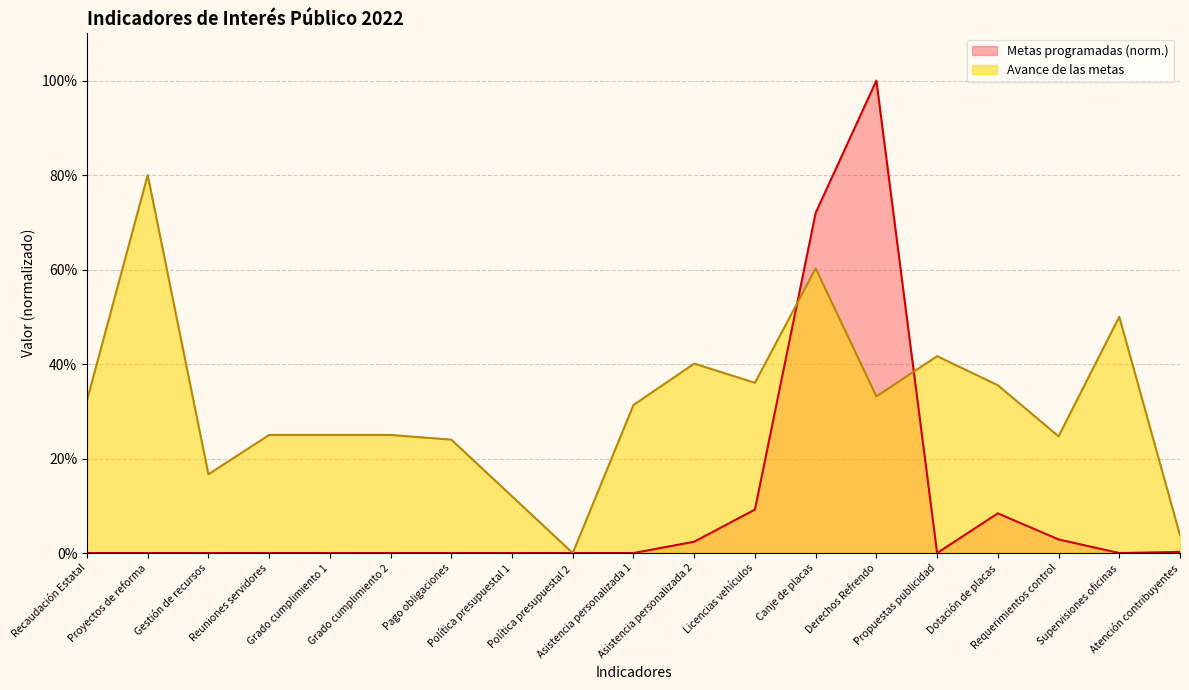

What are all the series names shown in the legend?

Metas programadas (norm.), Avance de las metas